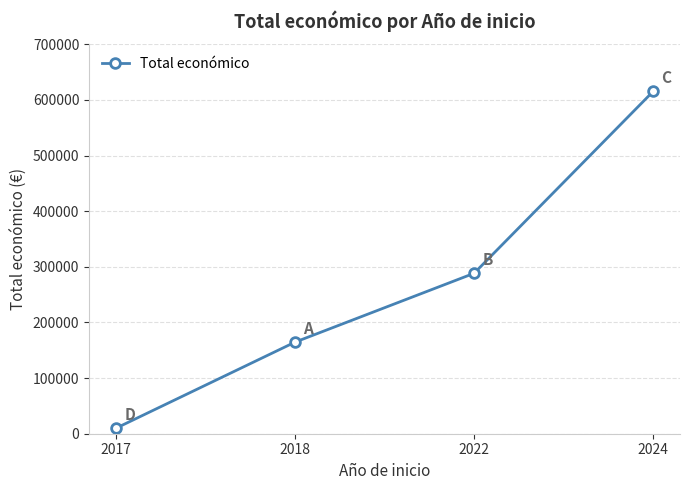

Is it true that the value at 2024 is 1084828?

False